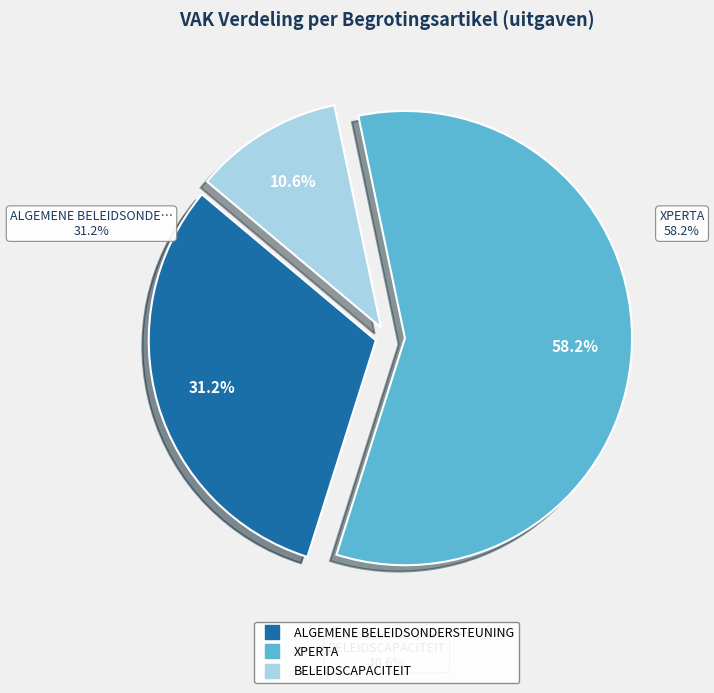

To the nearest percent, what is the average slice percentage?

33%